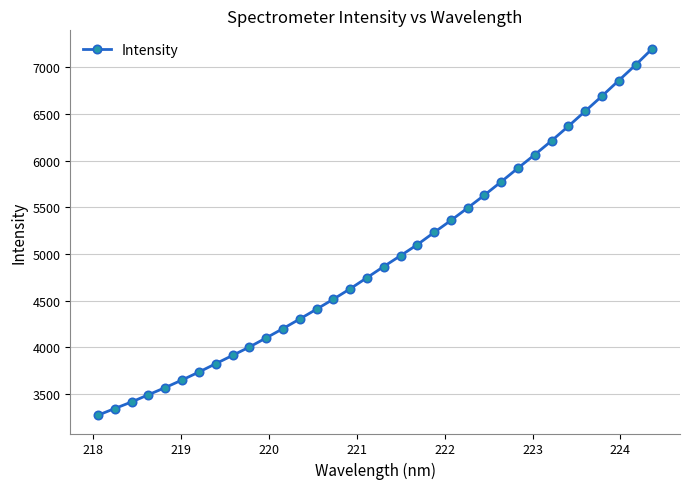

What is the difference between the maximum and minimum values?

3923.7